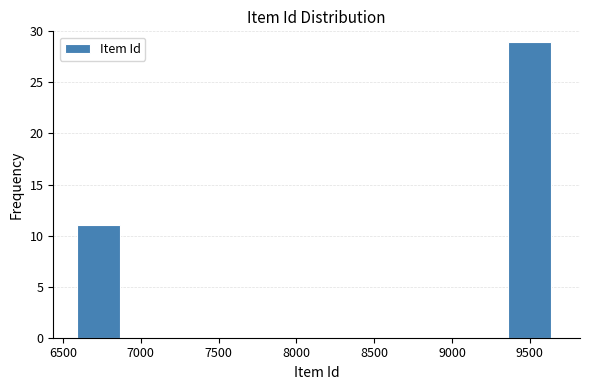

How tall is the bar that spans 9350 to 9650 on the x-axis? Neither the bar edges nor the heights are printed on the chart, so give them approximately, as read against the axes.

29